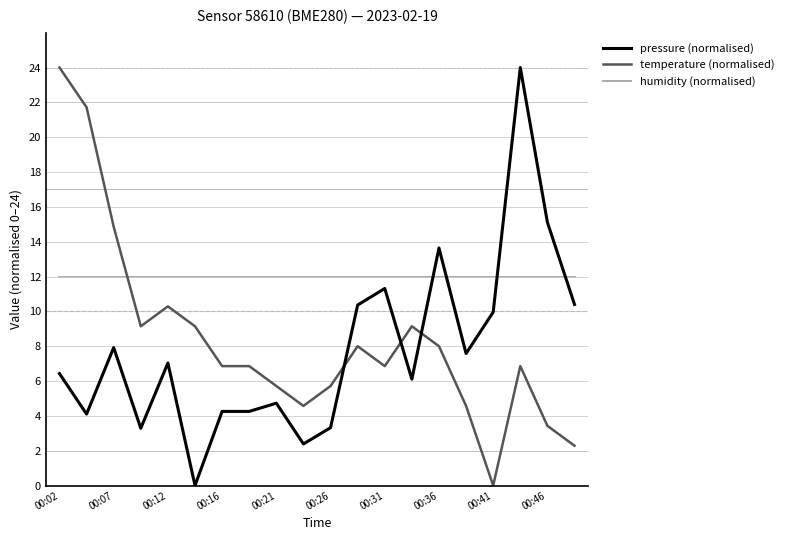

How many lines are shown in the chart?

3